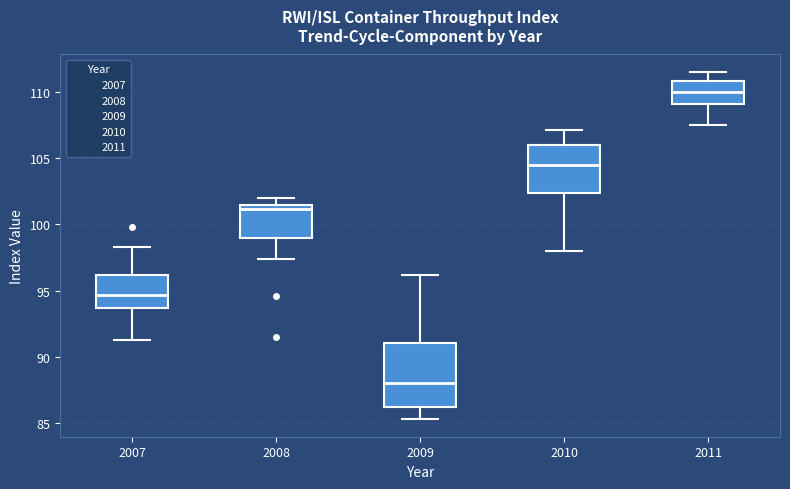

Reading left to right, transcribe this box plot: for each box, give where its median line is, the range the box spans, and where its two whiskers end, as read against the y-axis. The values are not printed on the chart, so give them approximately, as read against the axis.

2007: median 94.5, box 93.5 to 96.0, whiskers 91.5 to 98.5
2008: median 101.0, box 99.0 to 101.5, whiskers 97.5 to 102.0
2009: median 88.0, box 86.0 to 91.0, whiskers 85.5 to 96.0
2010: median 104.5, box 102.5 to 106.0, whiskers 98.0 to 107.0
2011: median 110.0, box 109.0 to 111.0, whiskers 107.5 to 111.5